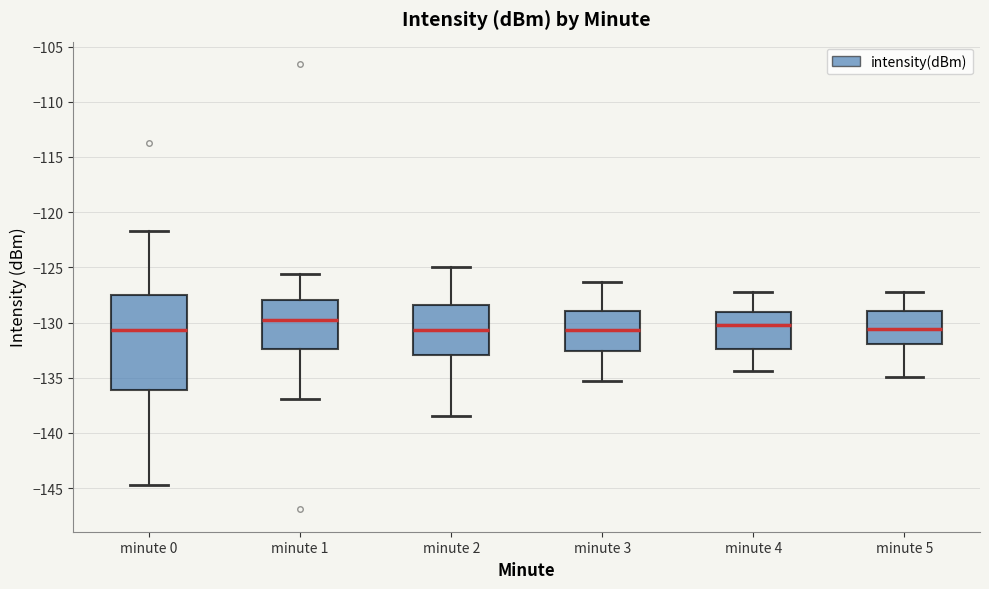

Where does the lower whisker of the box for minute 2 end on the y-axis? The values are not printed on the chart, so give them approximately, as read against the axis.

-138.5